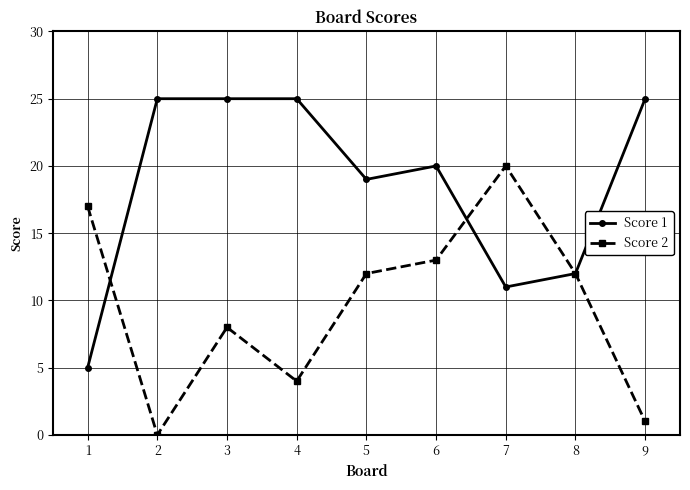

Reading left to right, transcribe all the data shown in this chart.

Score 1: 1=5	2=25	3=25	4=25	5=19	6=20	7=11	8=12	9=25
Score 2: 1=17	2=0	3=8	4=4	5=12	6=13	7=20	8=12	9=1